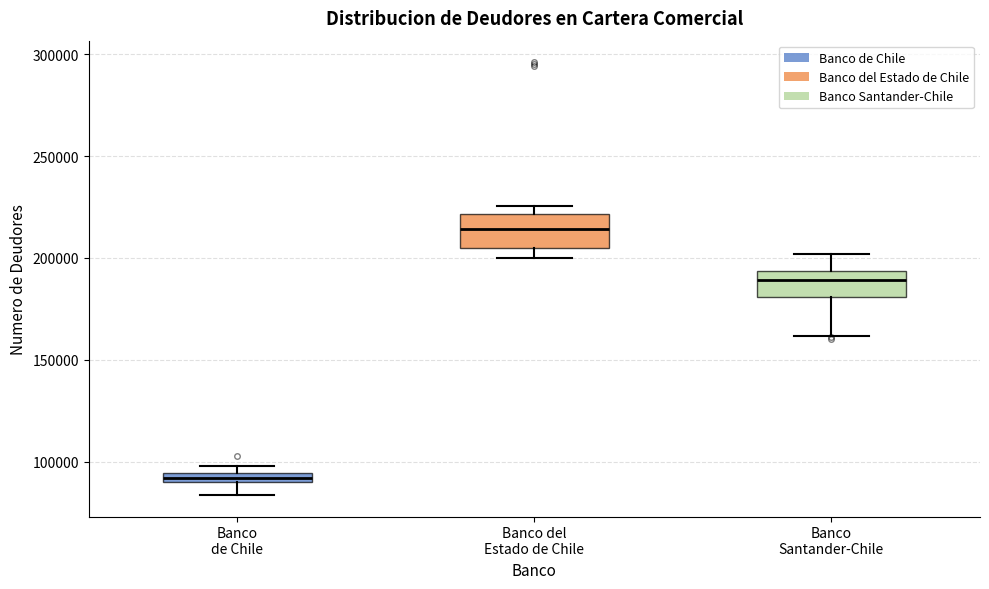

Which box's median line is the lowest?

Banco de Chile